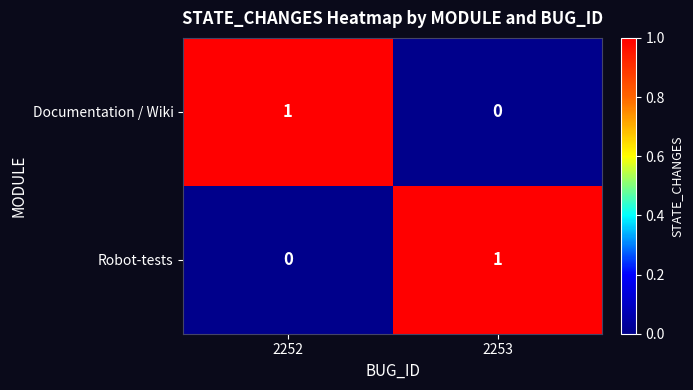

Where is Documentation / Wiki nearest to the value 0?

2253